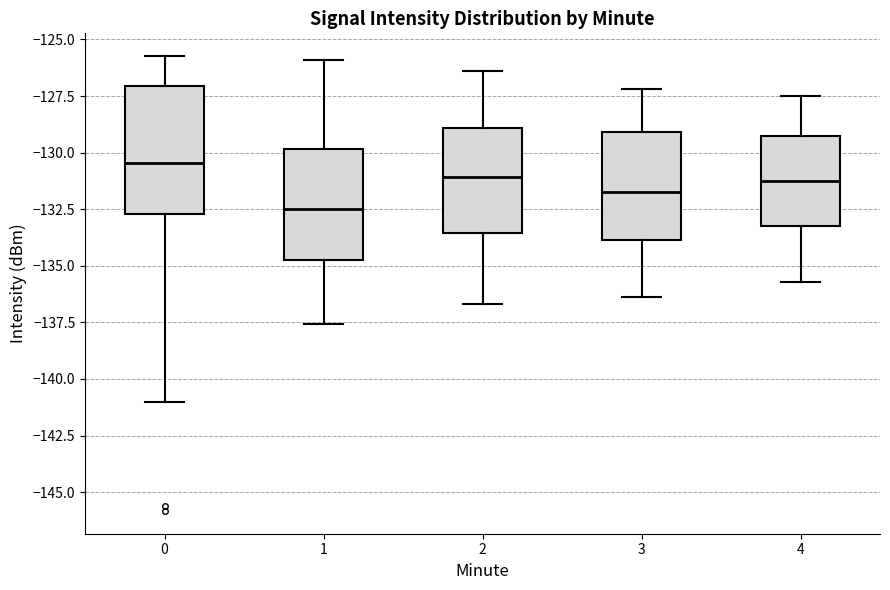

Reading left to right, read every box against the y-axis: the position of its median line, the range the box covers, and the ends of its whiskers. The values are not printed on the chart, so give them approximately, as read against the axis.

0: median -130.5, box -132.5 to -127.0, whiskers -141.0 to -125.5
1: median -132.5, box -134.5 to -130.0, whiskers -137.5 to -126.0
2: median -131.0, box -133.5 to -129.0, whiskers -136.5 to -126.5
3: median -131.5, box -134.0 to -129.0, whiskers -136.5 to -127.0
4: median -131.0, box -133.0 to -129.0, whiskers -135.5 to -127.5